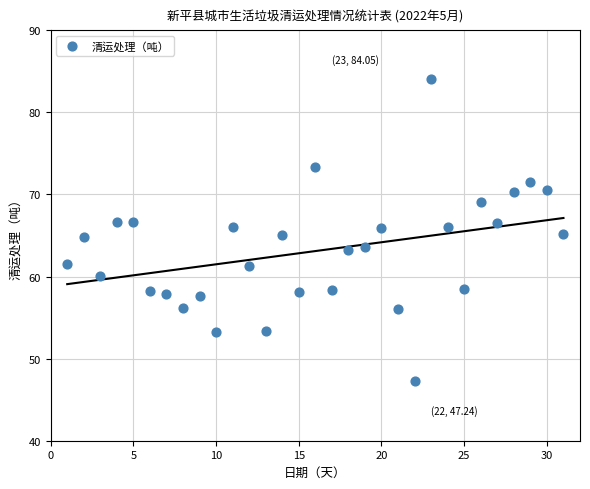

What is the range of X values (max minus min)?

30.0